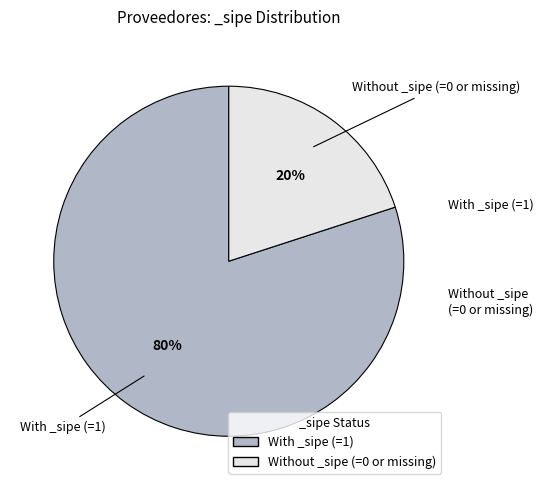

To the nearest percent, what is the average slice percentage?

50%